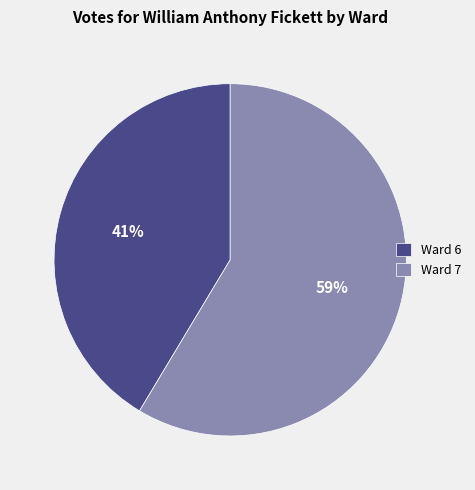

To the nearest percent, what portion does Ward 6 represent?

41%